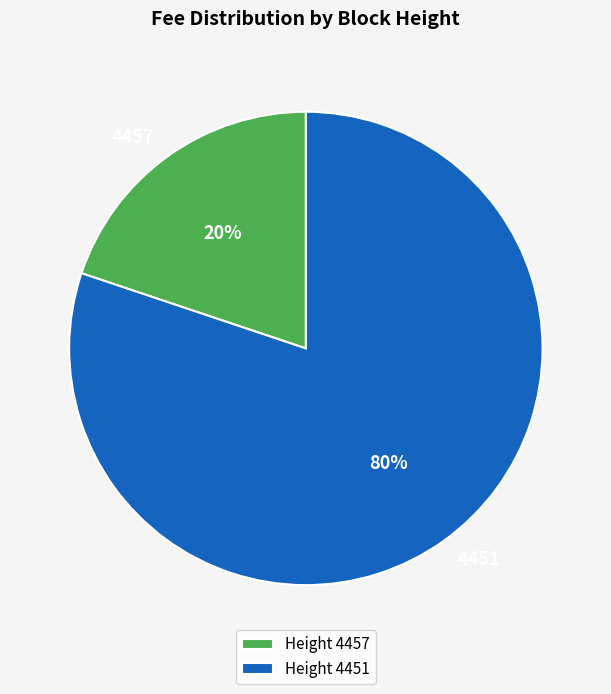

What is the majority slice?

Height 4451